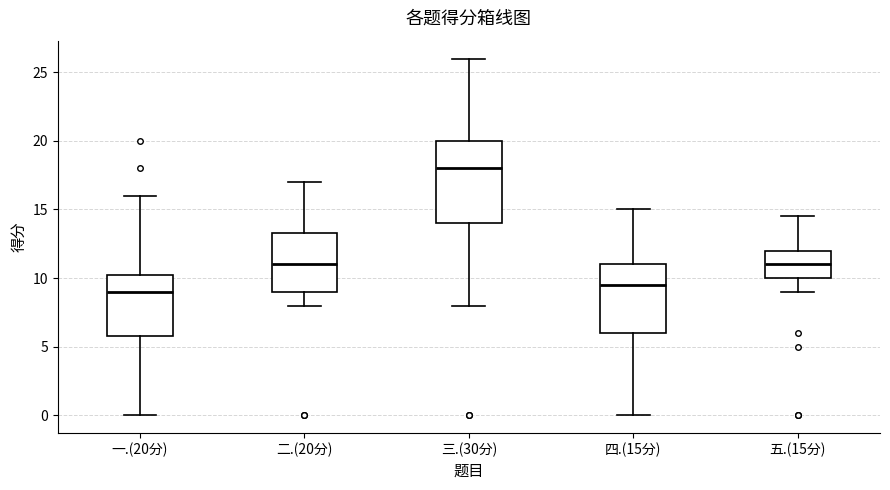

Reading left to right, transcribe this box plot: for each box, give where its median line is, the range the box spans, and where its two whiskers end, as read against the y-axis. The values are not printed on the chart, so give them approximately, as read against the axis.

一.(20分): median 9.0, box 6.0 to 10.5, whiskers 0.0 to 16.0
二.(20分): median 11.0, box 9.0 to 13.5, whiskers 8.0 to 17.0
三.(30分): median 18.0, box 14.0 to 20.0, whiskers 8.0 to 26.0
四.(15分): median 9.5, box 6.0 to 11.0, whiskers 0.0 to 15.0
五.(15分): median 11.0, box 10.0 to 12.0, whiskers 9.0 to 14.5